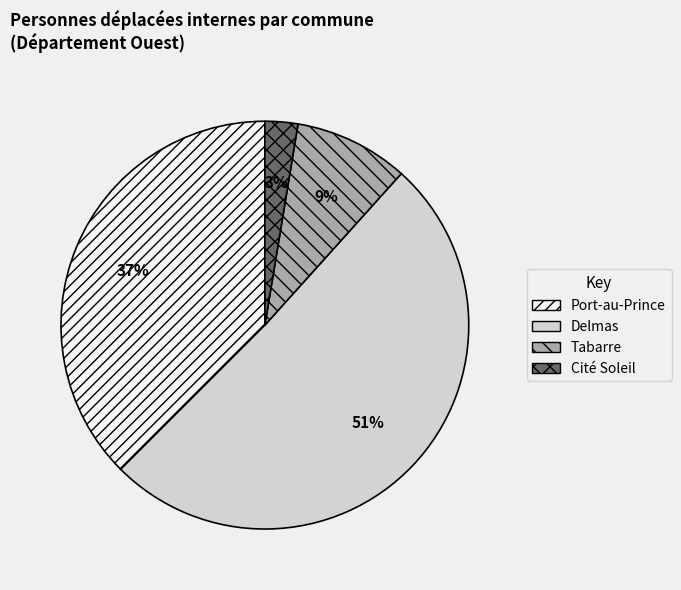

To the nearest percent, what is the average slice percentage?

25%